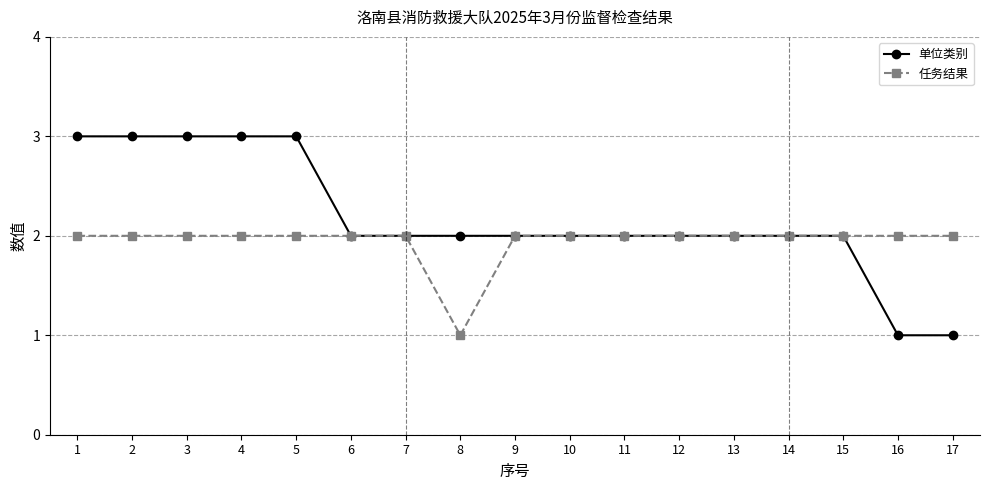

How many categories are shown in the chart?

17